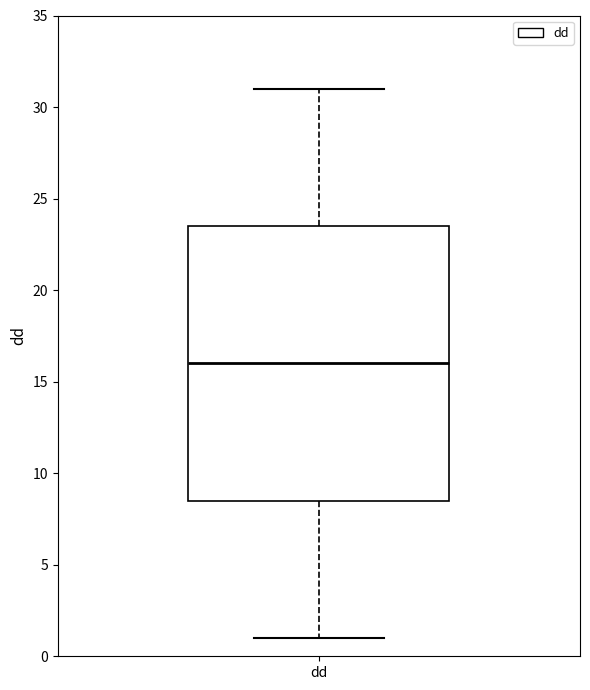

Transcribe this box plot: give where the median line is, the range the box spans, and where the two whiskers end, as read against the y-axis. The values are not printed on the chart, so give them approximately, as read against the axis.

median 16.0, box 8.5 to 23.5, whiskers 1.0 to 31.0